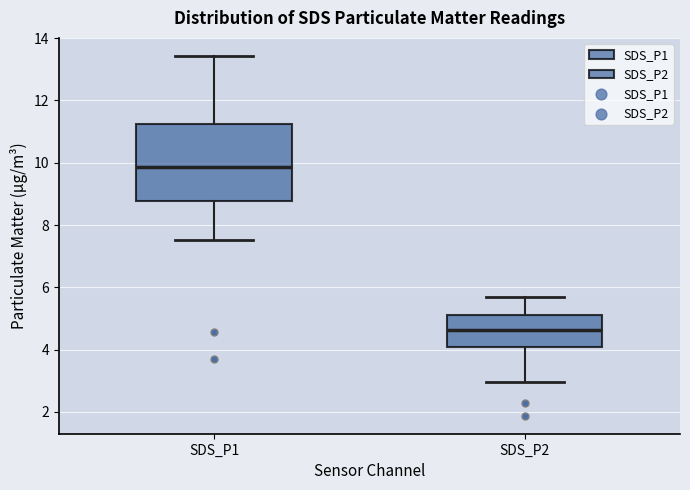

Reading left to right, read every box against the y-axis: the position of its median line, the range the box covers, and the ends of its whiskers. The values are not printed on the chart, so give them approximately, as read against the axis.

SDS_P1: median 9.8, box 8.8 to 11.2, whiskers 7.6 to 13.4
SDS_P2: median 4.6, box 4.0 to 5.2, whiskers 3.0 to 5.8